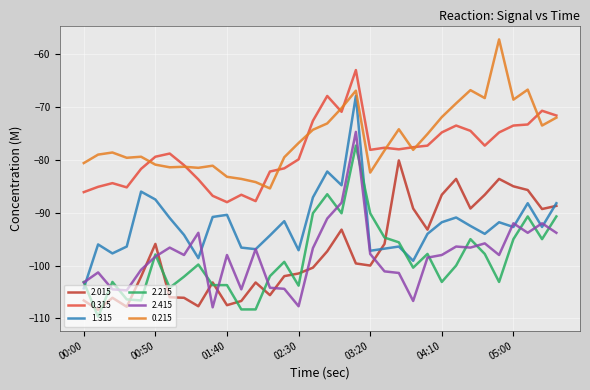

Which series has the largest total across all categories?

0.215